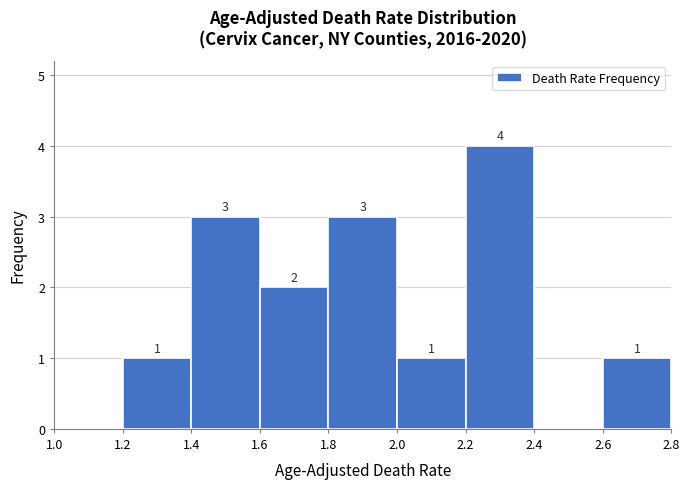

Over which range of the x-axis is the bar tallest?

2.2 to 2.4